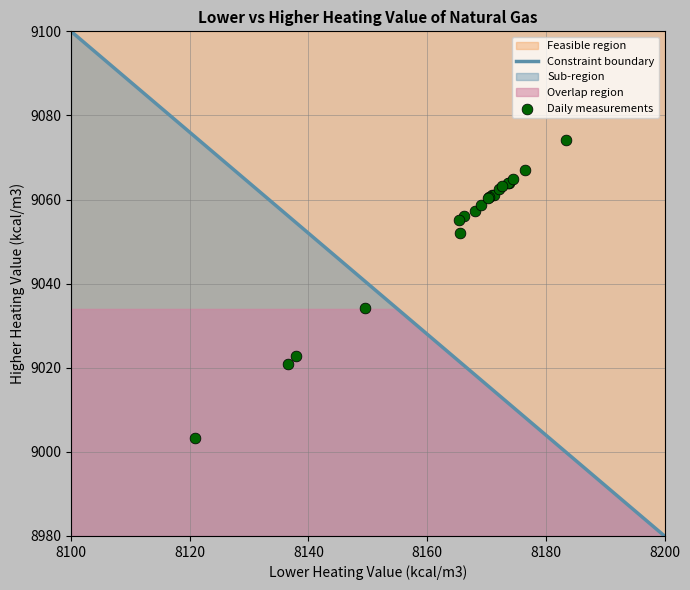

What Y value in the scatter plot is closest to 9038?

9034.1